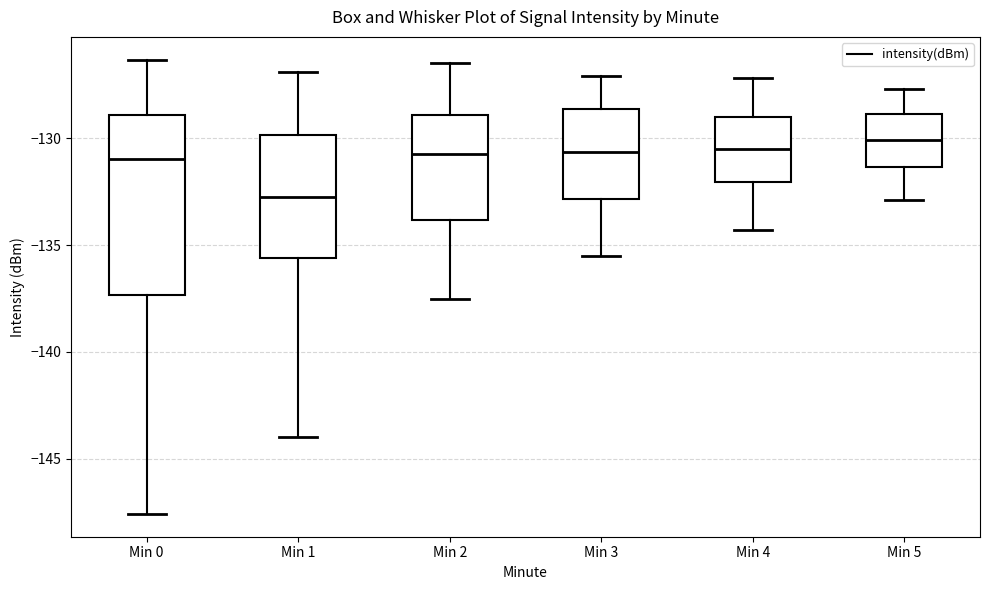

Which box has the lowest median line?

Min 1